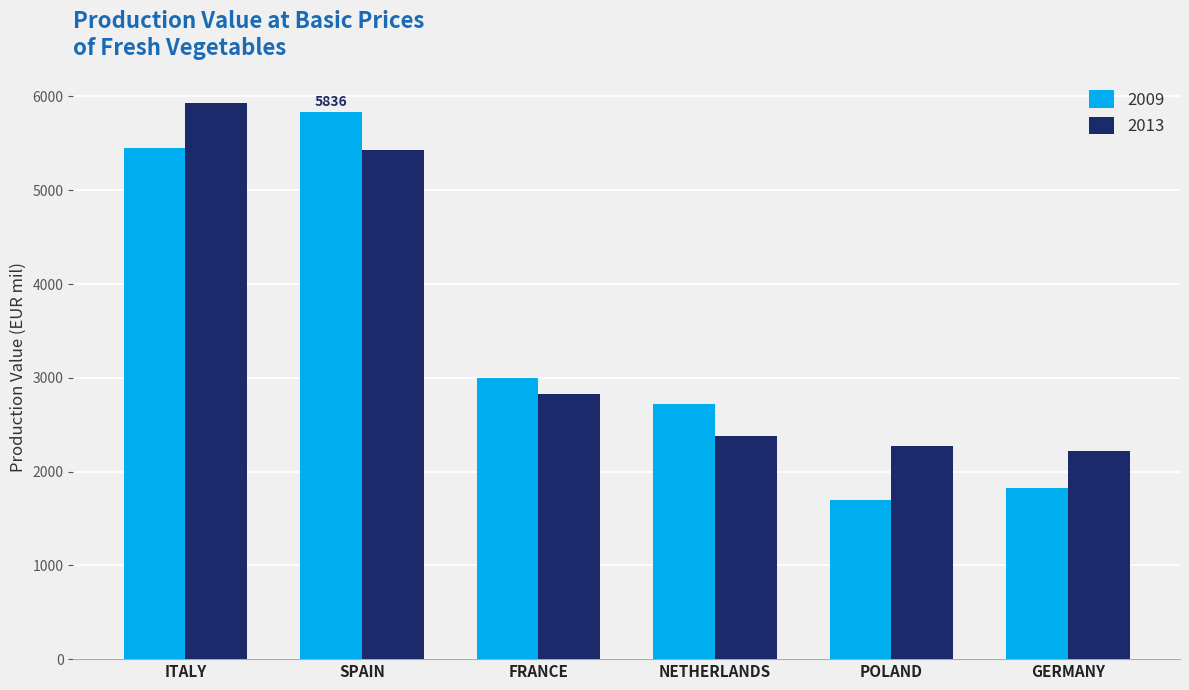

What is the highest value of the 2013 series?

5927.6